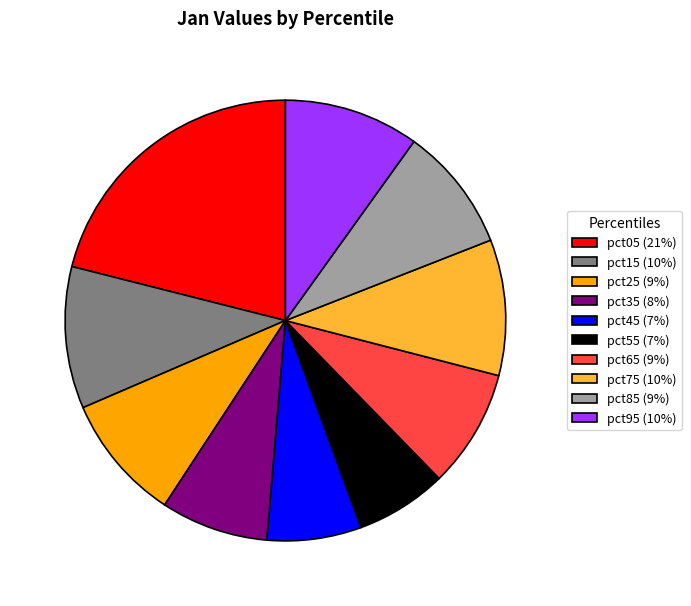

How many segments does this pie chart have?

10